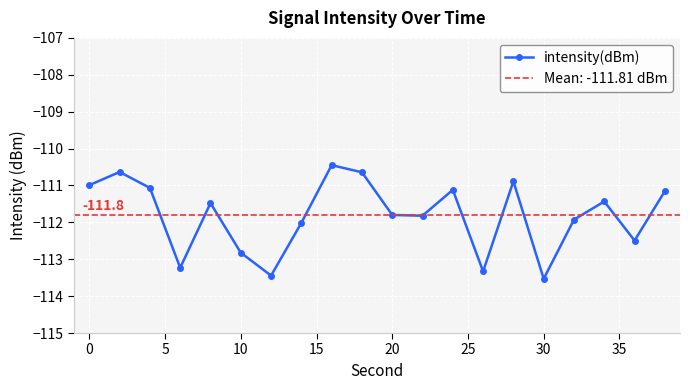

What is the highest value of the intensity(dBm) series?

-110.4